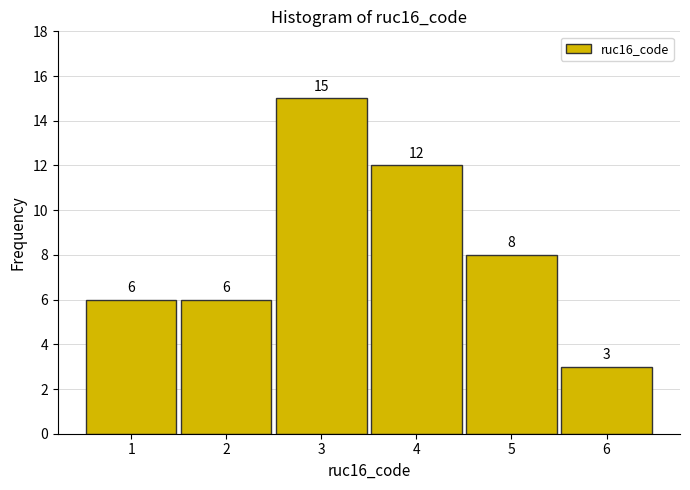

Reading right to left, what are all the values shown in this chart?

3	8	12	15	6	6